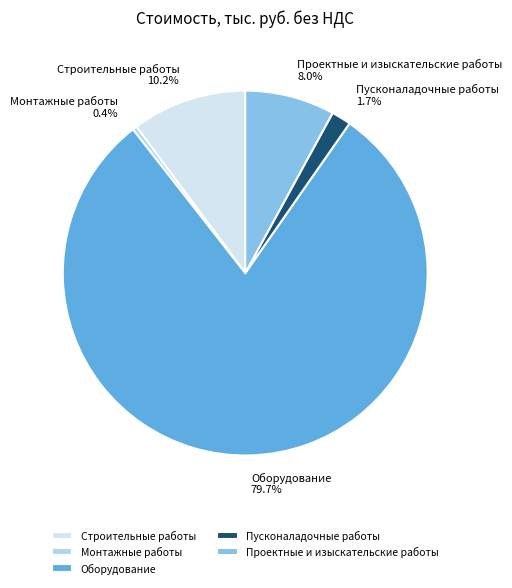

What percentage is the Проектные и изыскательские работы slice, to the nearest percent?

8%